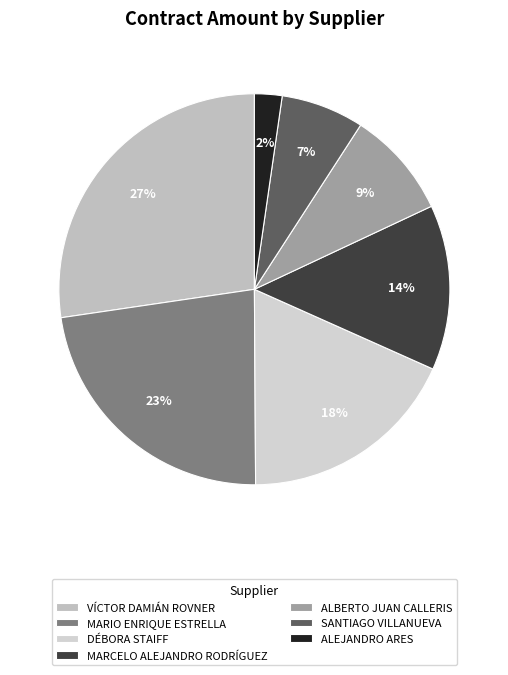

How many slices are in this pie chart?

7